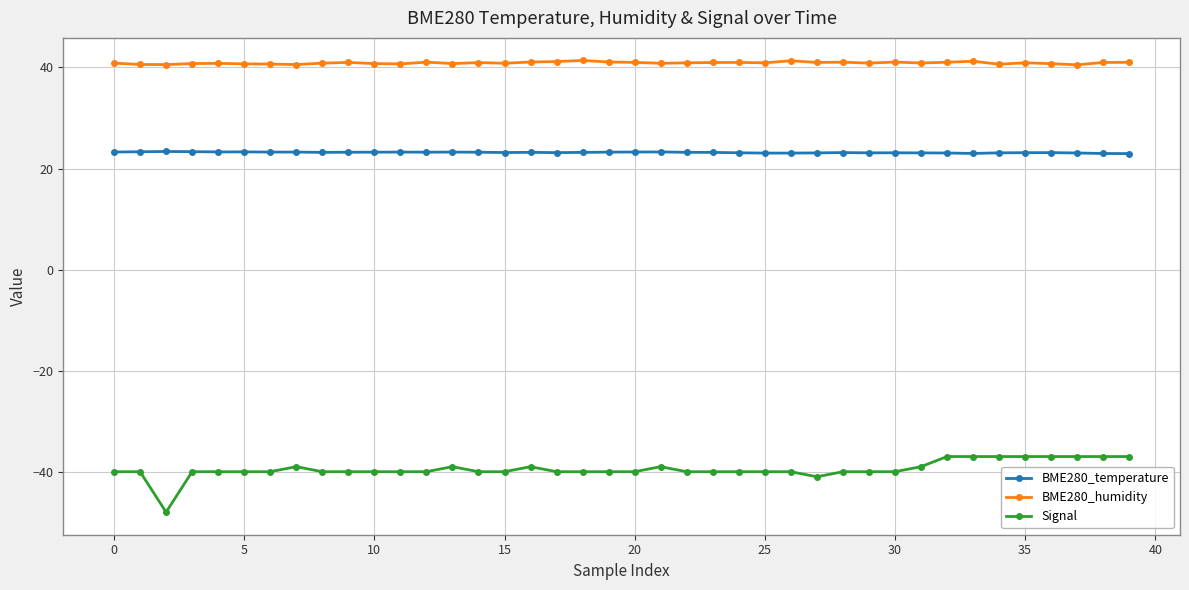

Which series has the largest total across all categories?

BME280_humidity